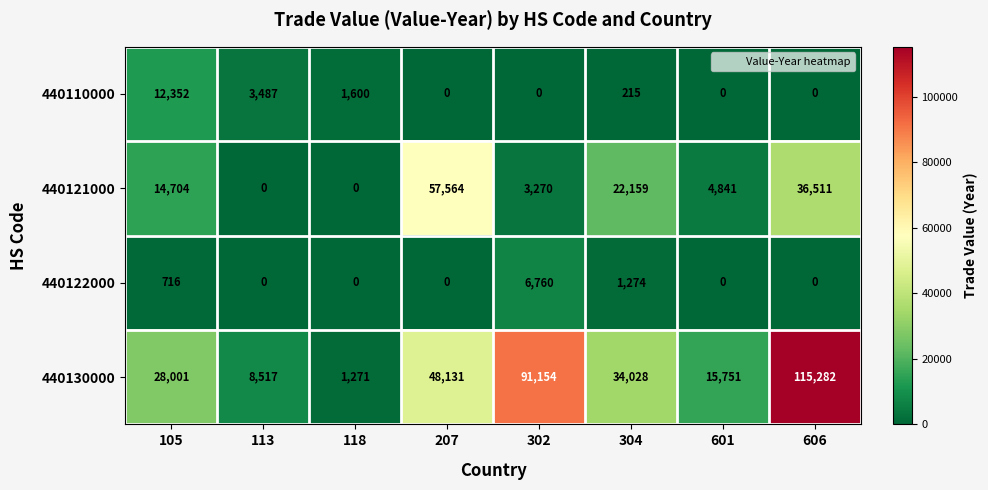

Where is 440110000 nearest to the value 6176?

113